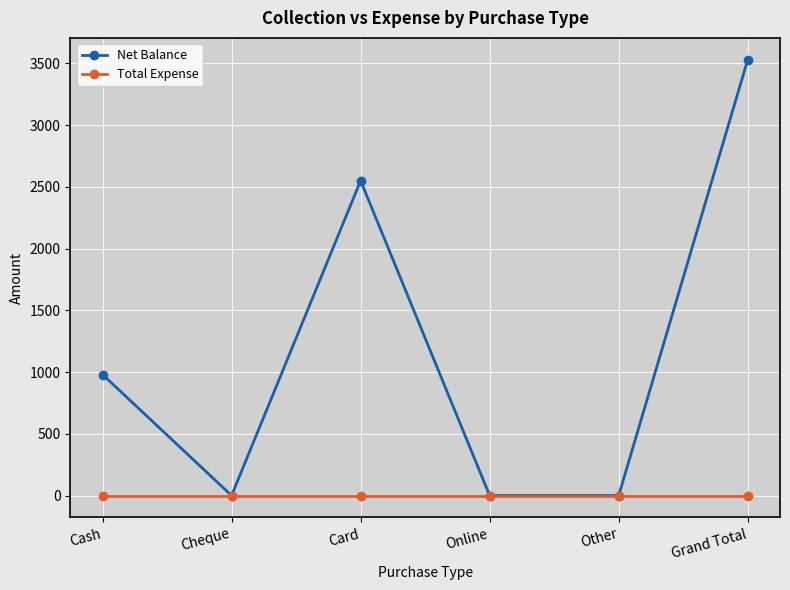

True or false: Net Balance has a value of 4758 at Grand Total.

False